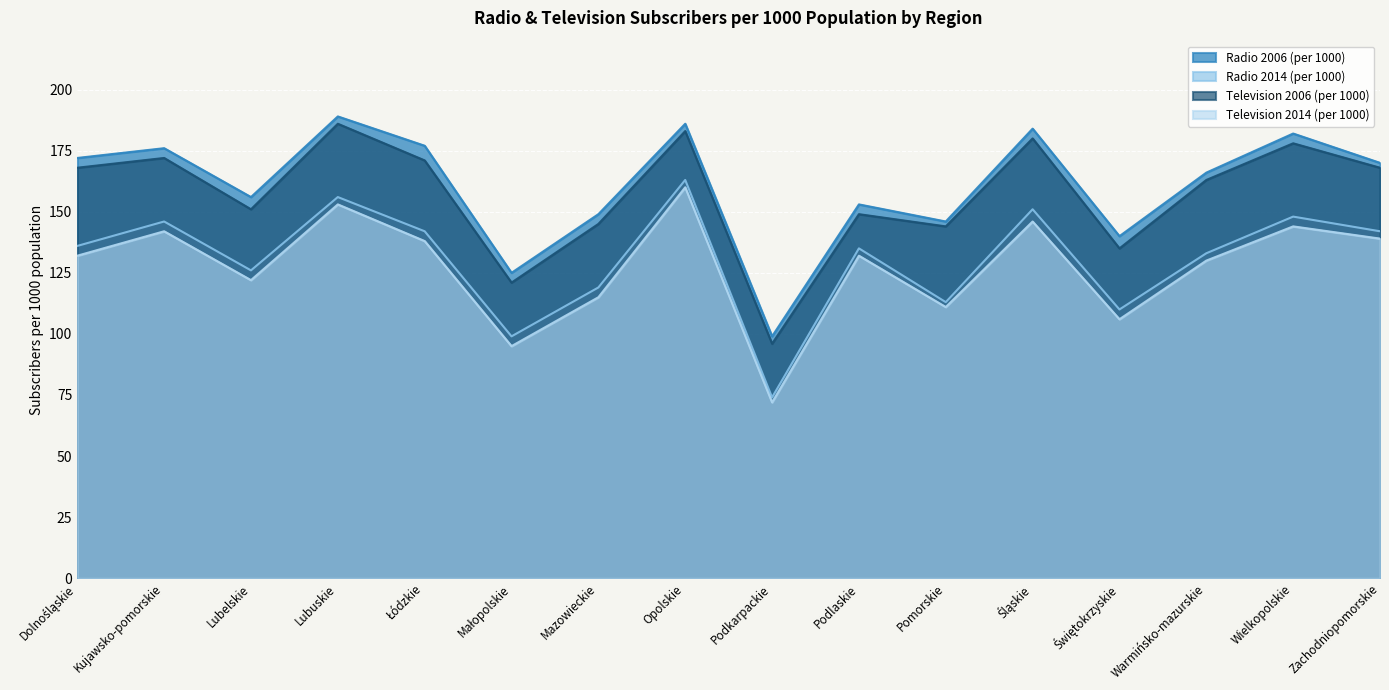

What is the highest value of the Radio 2014 (per 1000) series?

163